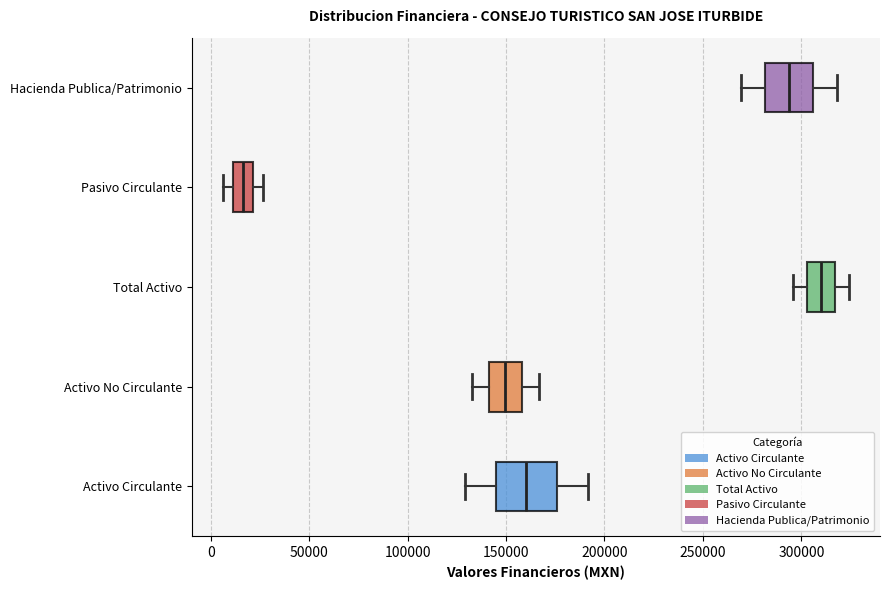

Reading bottom to top, transcribe this box plot: for each box, give where its median line is, the range the box spans, and where its two whiskers end, as read against the x-axis. The values are not printed on the chart, so give them approximately, as read against the axis.

Activo Circulante: median 160000, box 145000 to 175000, whiskers 130000 to 190000
Activo No Circulante: median 150000, box 140000 to 160000, whiskers 135000 to 165000
Total Activo: median 310000, box 305000 to 315000, whiskers 295000 to 325000
Pasivo Circulante: median 15000, box 10000 to 20000, whiskers 5000 to 25000
Hacienda Publica/Patrimonio: median 295000, box 280000 to 305000, whiskers 270000 to 320000